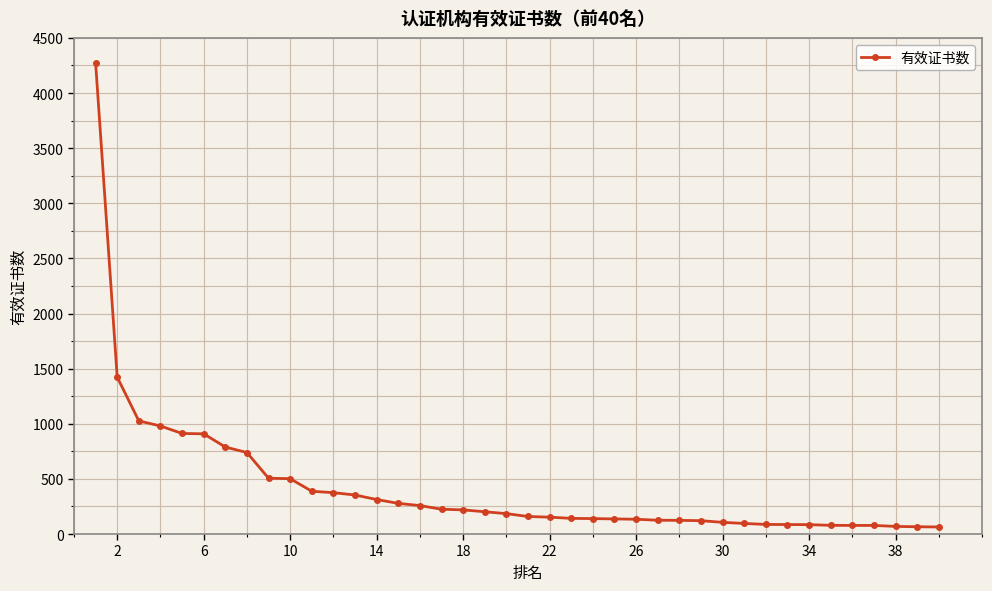

What is the difference between the maximum and minimum values?

4212